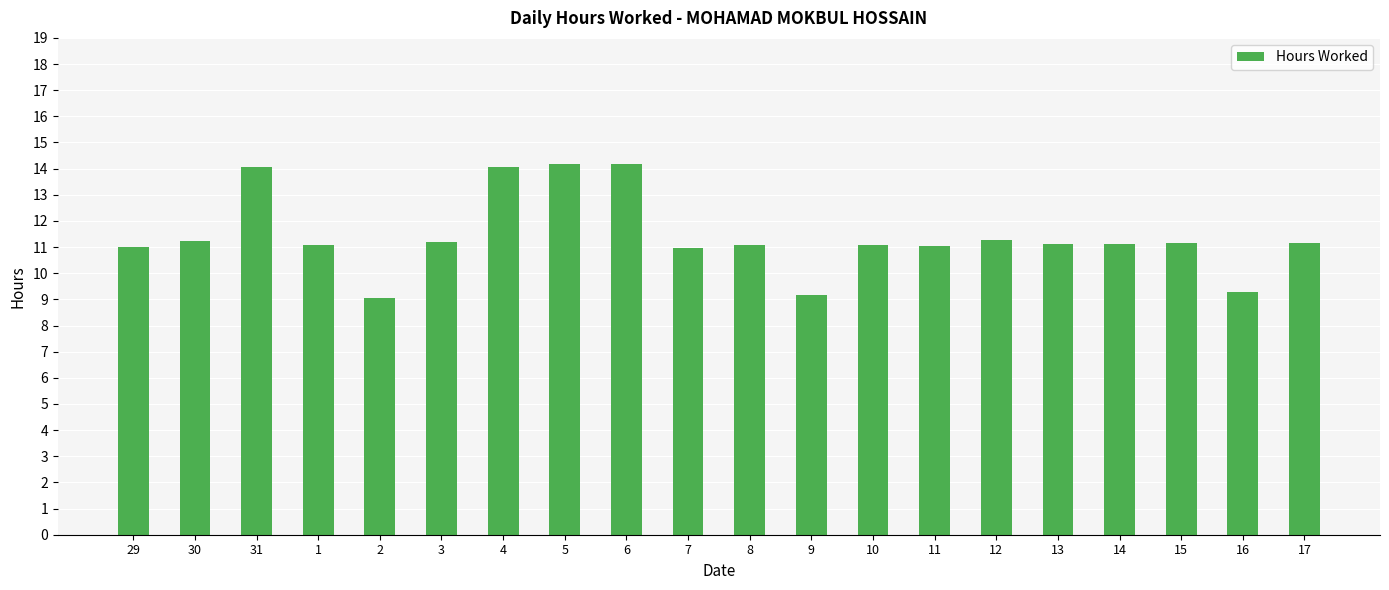

The value at 16 is 9.3. True or false?

True